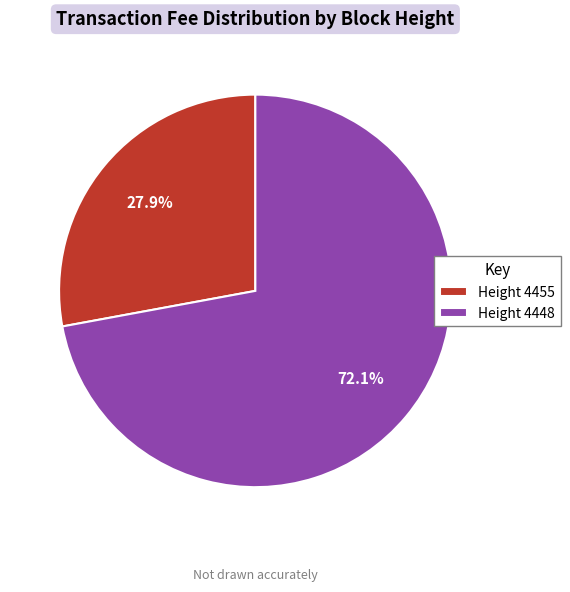

Combined, do Height 4448 and Height 4455 account for over 50%?

Yes